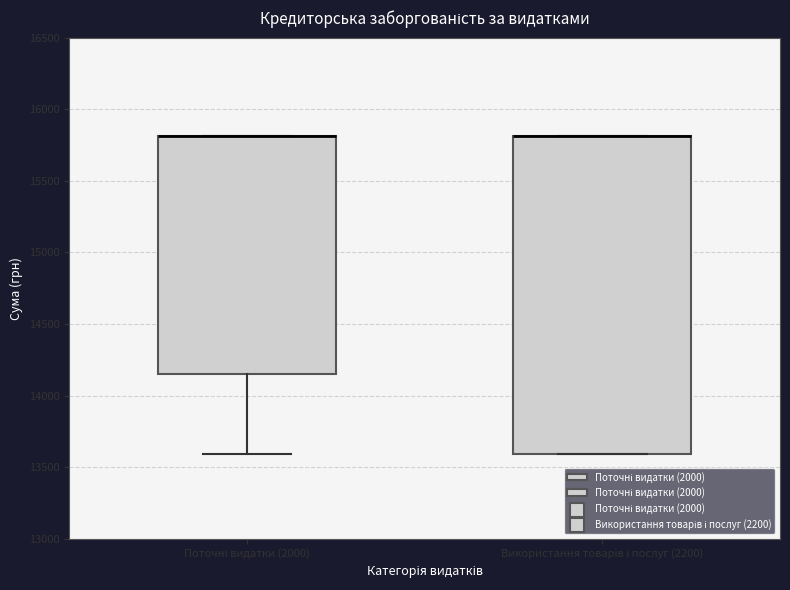

Which box is the tallest, from its lower edge to its upper edge?

Використання товарів і послуг (2200)